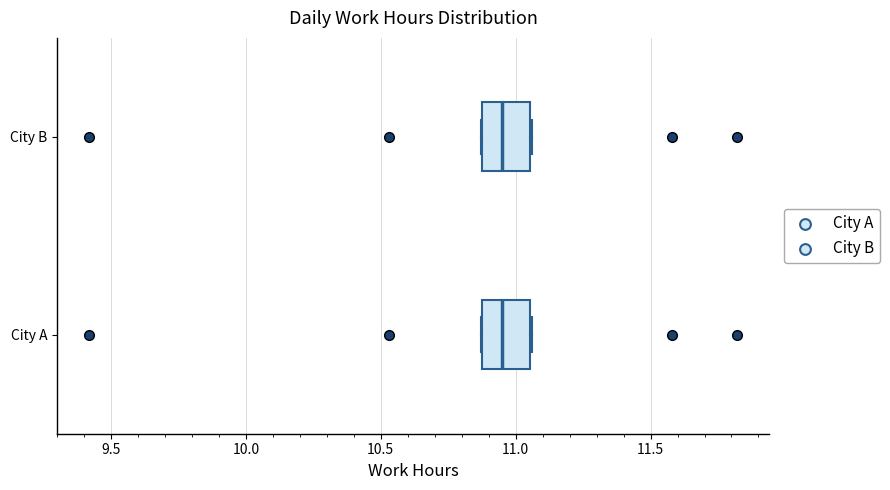

Reading bottom to top, read every box against the x-axis: the position of its median line, the range the box covers, and the ends of its whiskers. The values are not printed on the chart, so give them approximately, as read against the axis.

City A: median 10.95, box 10.90 to 11.05, whiskers 10.85 to 11.05
City B: median 10.95, box 10.90 to 11.05, whiskers 10.85 to 11.05